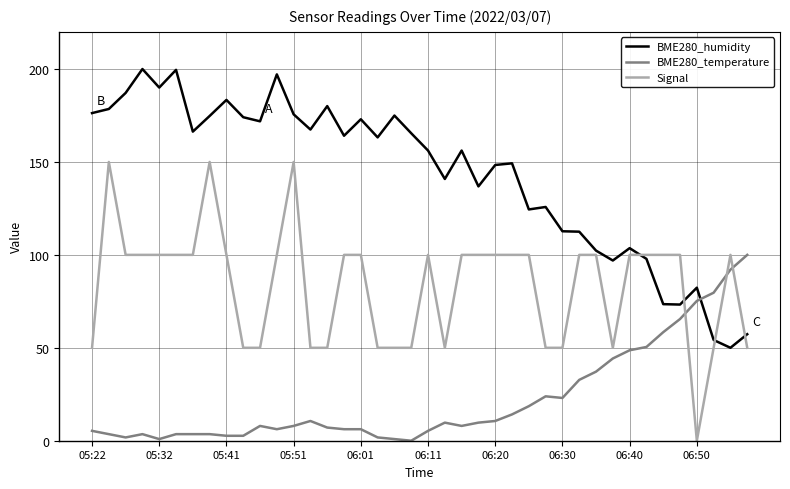

True or false: Signal has more than 0 points higher than both neighbors.

True